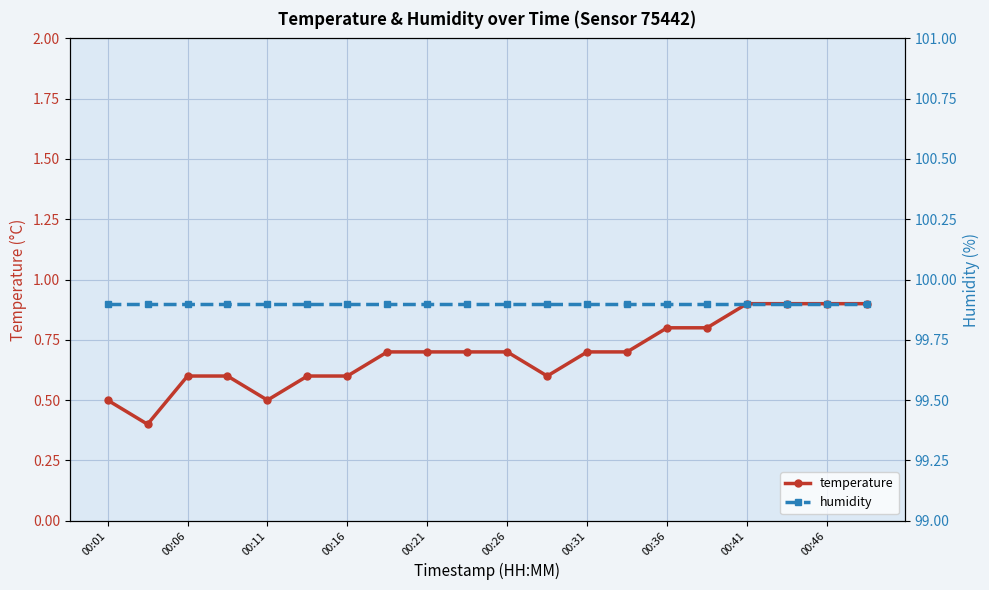

Count the number of data series in this chart.

2